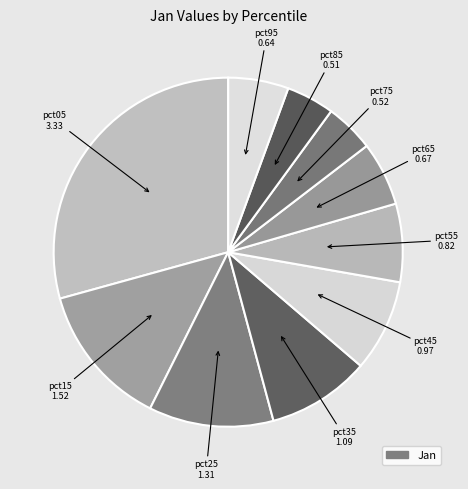

Which category has the biggest portion of the pie?

pct05